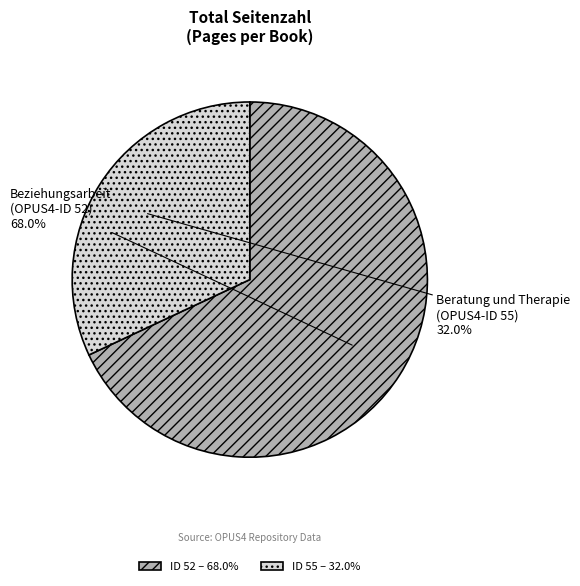

What percentage is NOT represented by ID 52 – 68.0%?

32.0%